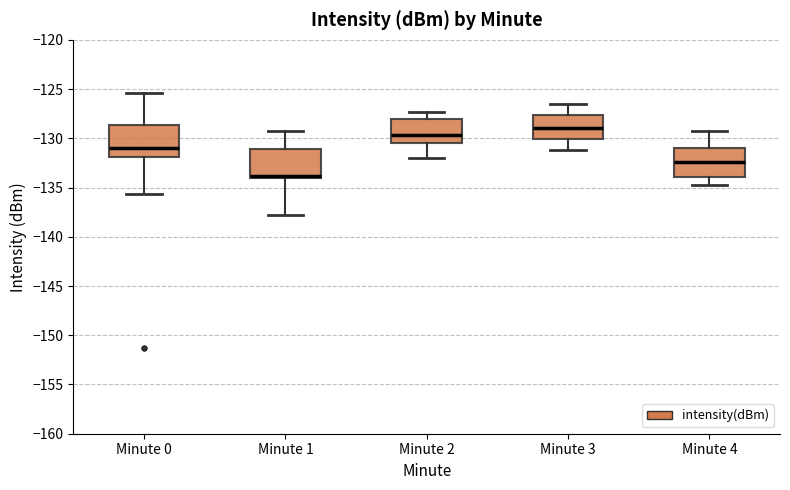

Where does the median line of the box for Minute 2 sit on the y-axis? The values are not printed on the chart, so give them approximately, as read against the axis.

-129.5